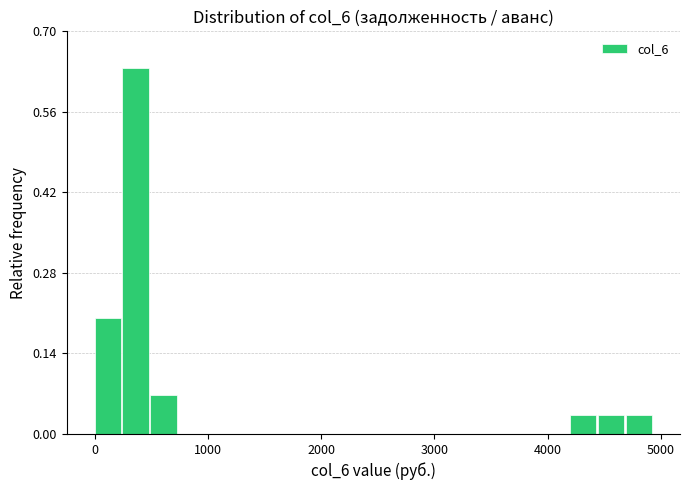

Around what value on the x-axis is the tallest bar? Give the approximate position of its centre, as read against the axis.

400